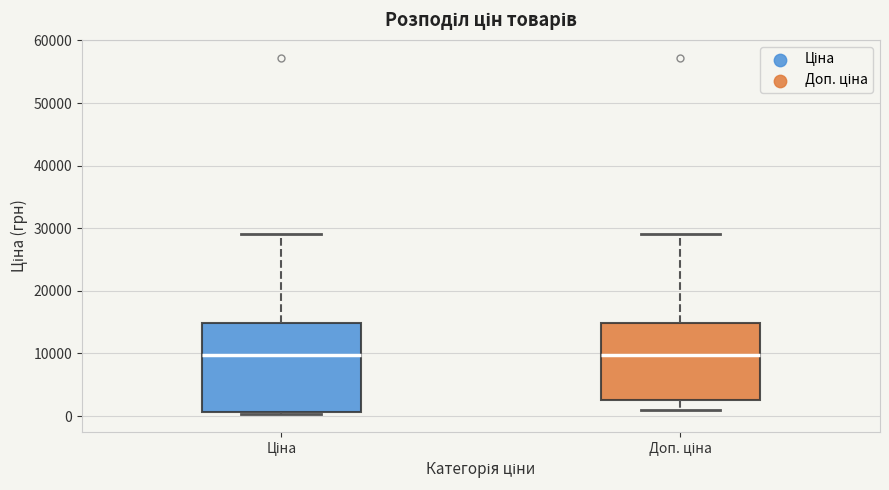

Reading left to right, transcribe this box plot: for each box, give where its median line is, the range the box spans, and where its two whiskers end, as read against the y-axis. The values are not printed on the chart, so give them approximately, as read against the axis.

Ціна: median 10000, box 1000 to 15000, whiskers 0 to 29000
Доп. ціна: median 10000, box 3000 to 15000, whiskers 1000 to 29000